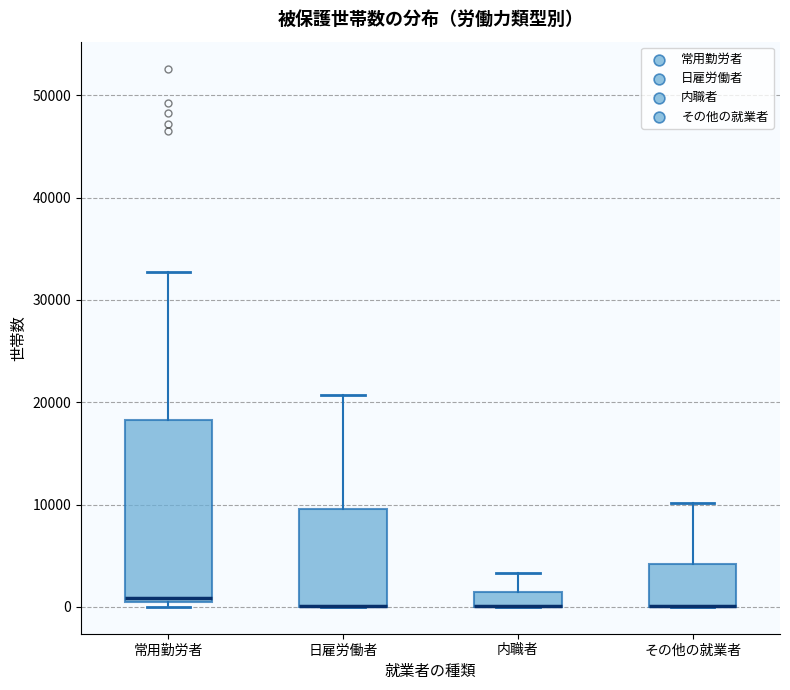

Where is the upper edge of the box for 常用勤労者 on the y-axis? The values are not printed on the chart, so give them approximately, as read against the axis.

18000